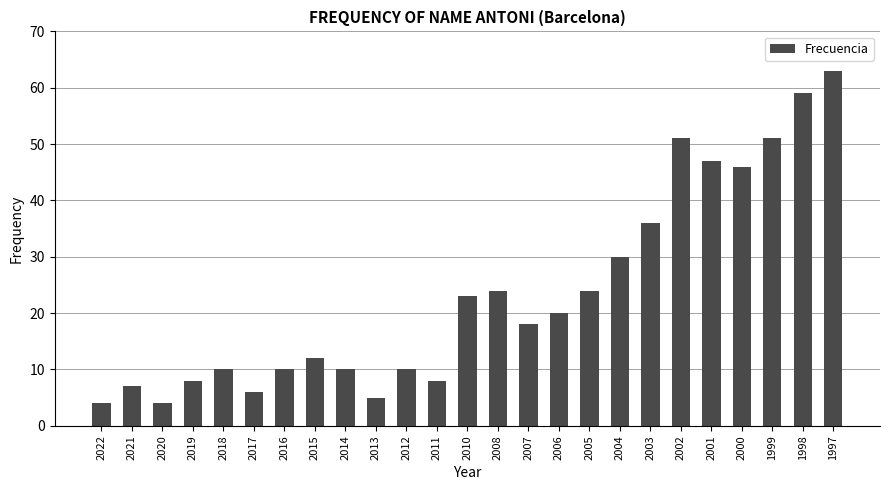

At which category does the chart reach its peak across all series?

1997